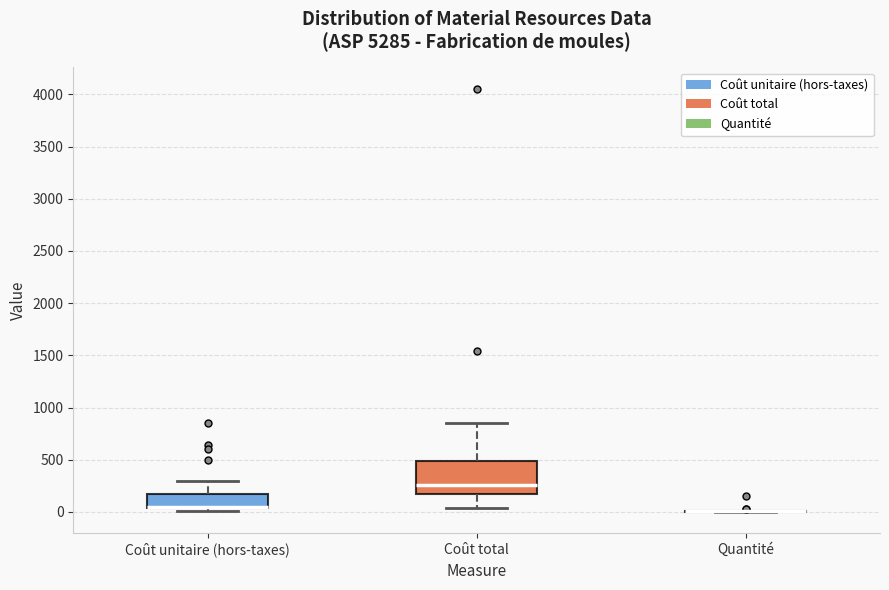

Reading left to right, read every box against the y-axis: the position of its median line, the range the box covers, and the ends of its whiskers. The values are not printed on the chart, so give them approximately, as read against the axis.

Coût unitaire (hors-taxes): median 50 (drawn on the box's lower edge), box 50 to 200, whiskers 0 to 300
Coût total: median 250, box 200 to 500, whiskers 50 to 850
Quantité: box collapsed to a line at 0, whiskers 0 to 0